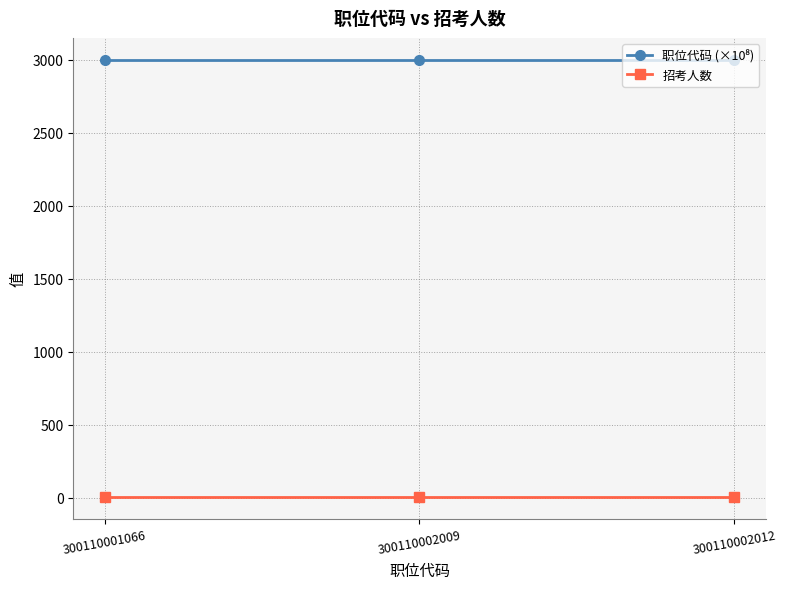

What is the sum of all 招考人数 values?

3.0